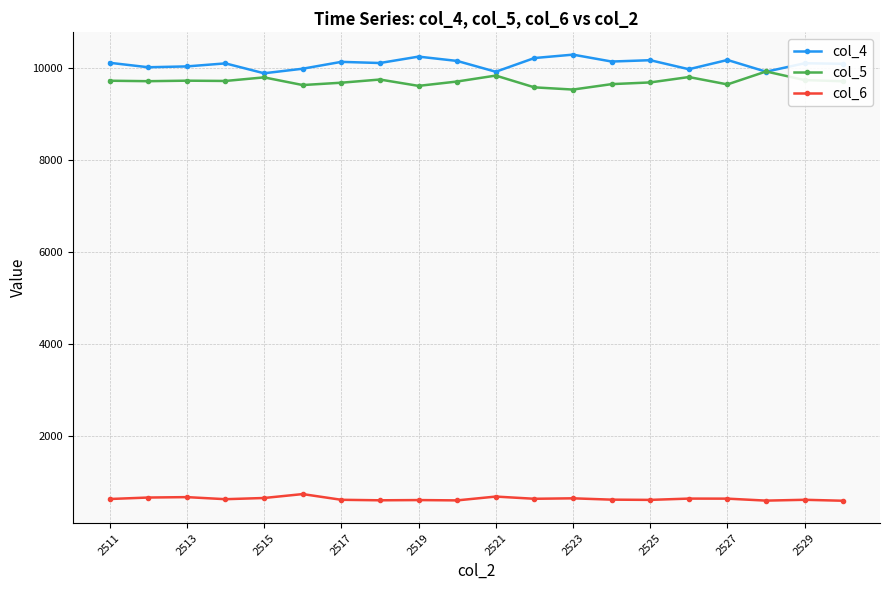

What is the value of the col_6 point at the 15th from the left?

603